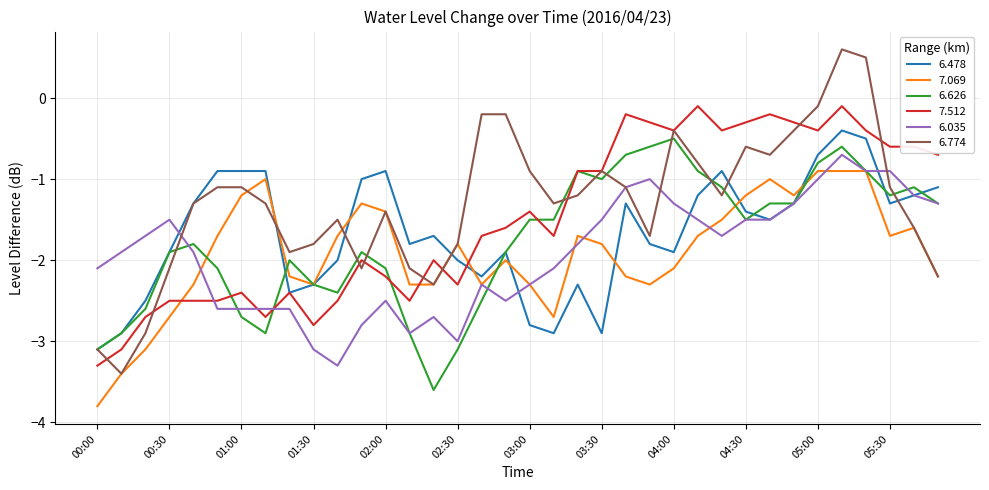

True or false: 7.512 and 7.069 intersect in this chart.

True